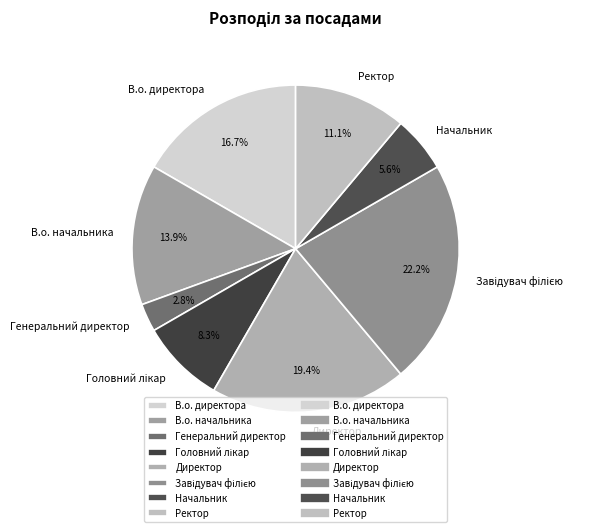

What is the ratio of the value at Ректор to the value at В.о. начальника?

0.8